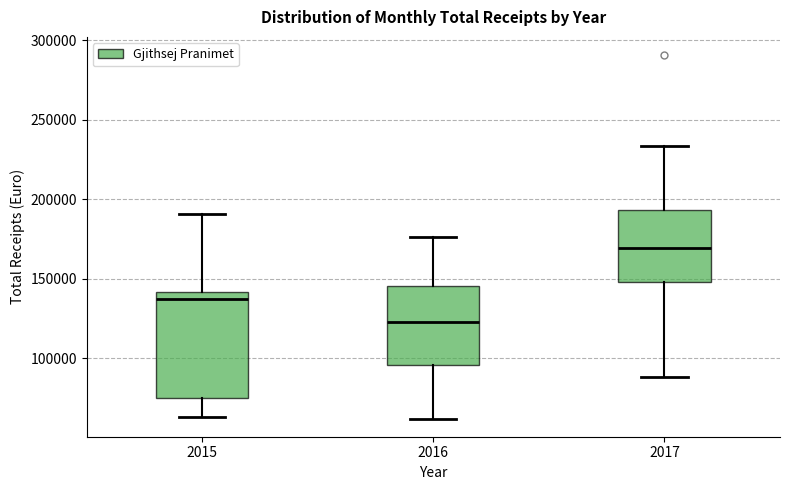

Which box has the highest median line?

2017